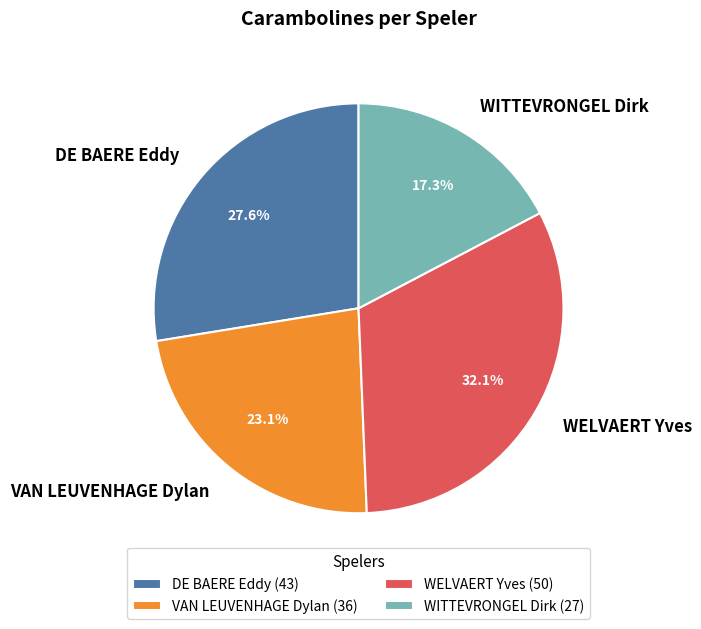

To the nearest percent, what is the difference between the largest and smallest slice percentages?

15%